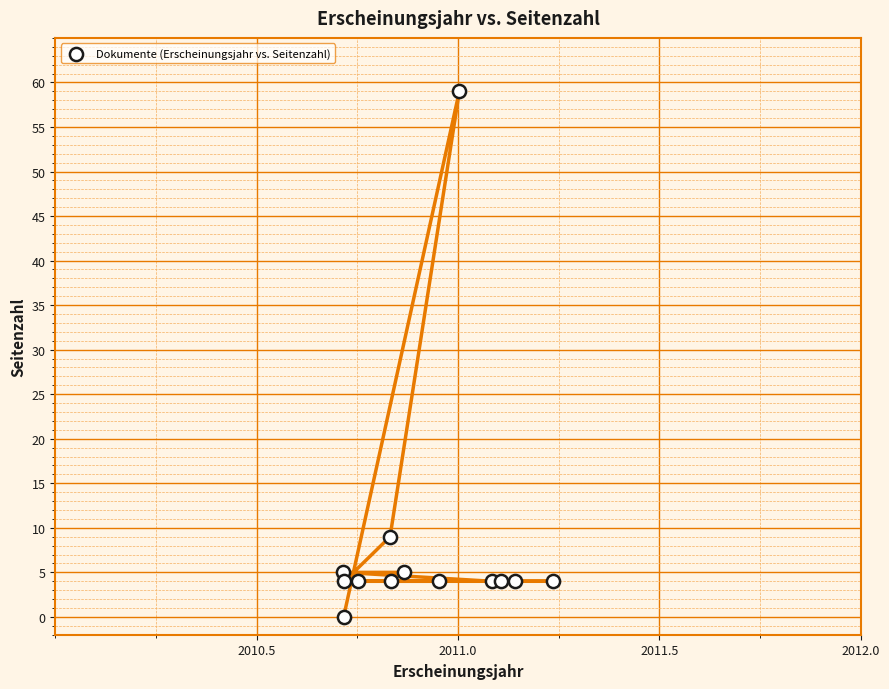

What Y value in the scatter plot is closest to 29?

9